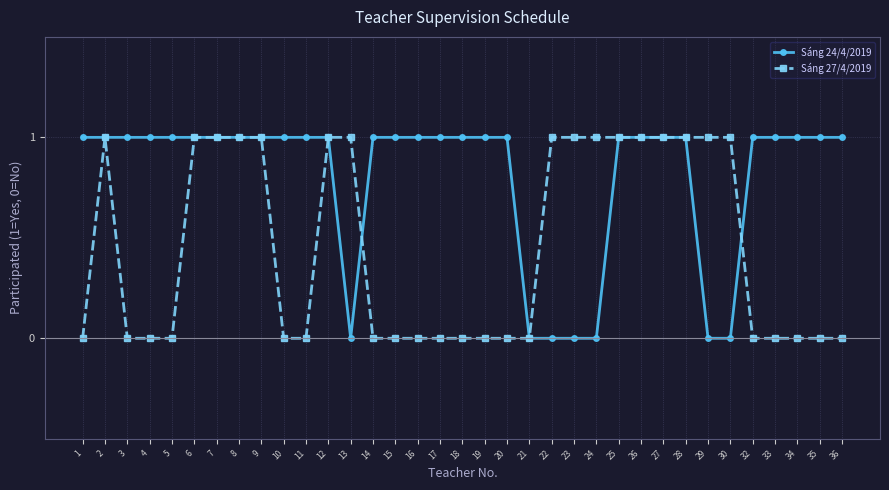

Between 12 and 23, which series saw the biggest shift?

Sáng 24/4/2019